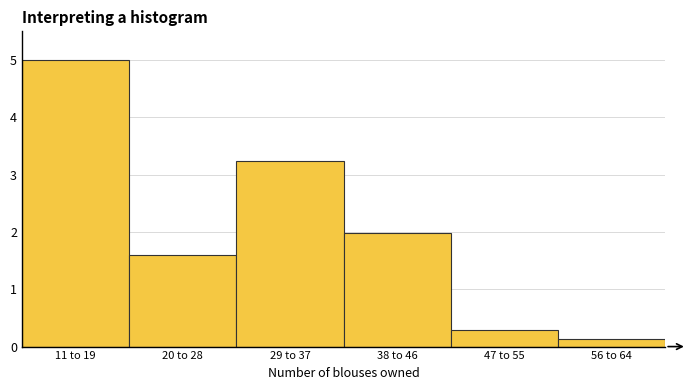

Reading left to right, transcribe all the data shown in this chart.

5.0	1.6	3.2	2.0	0.3	0.1